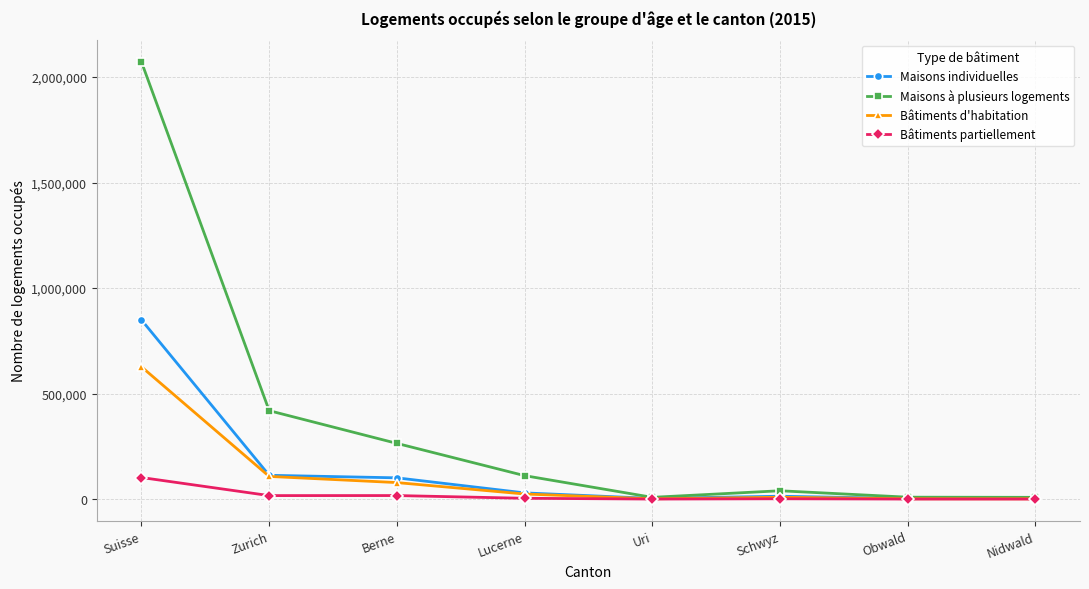

How many distinct data groups are displayed?

4